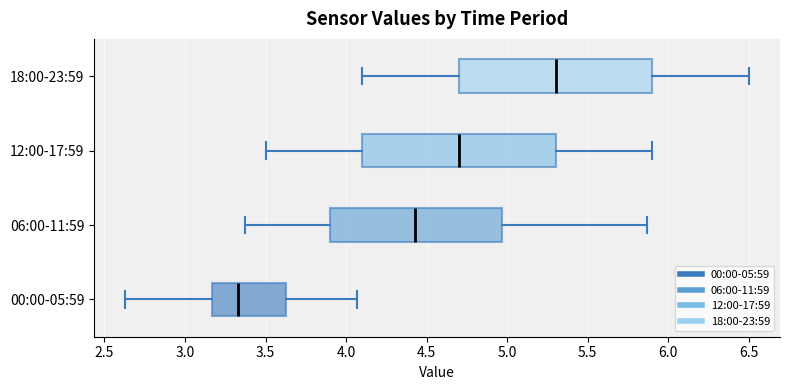

Reading bottom to top, read every box against the x-axis: the position of its median line, the range the box covers, and the ends of its whiskers. The values are not printed on the chart, so give them approximately, as read against the axis.

00:00-05:59: median 3.35, box 3.15 to 3.65, whiskers 2.65 to 4.05
06:00-11:59: median 4.45, box 3.90 to 4.95, whiskers 3.35 to 5.85
12:00-17:59: median 4.70, box 4.10 to 5.30, whiskers 3.50 to 5.90
18:00-23:59: median 5.30, box 4.70 to 5.90, whiskers 4.10 to 6.50